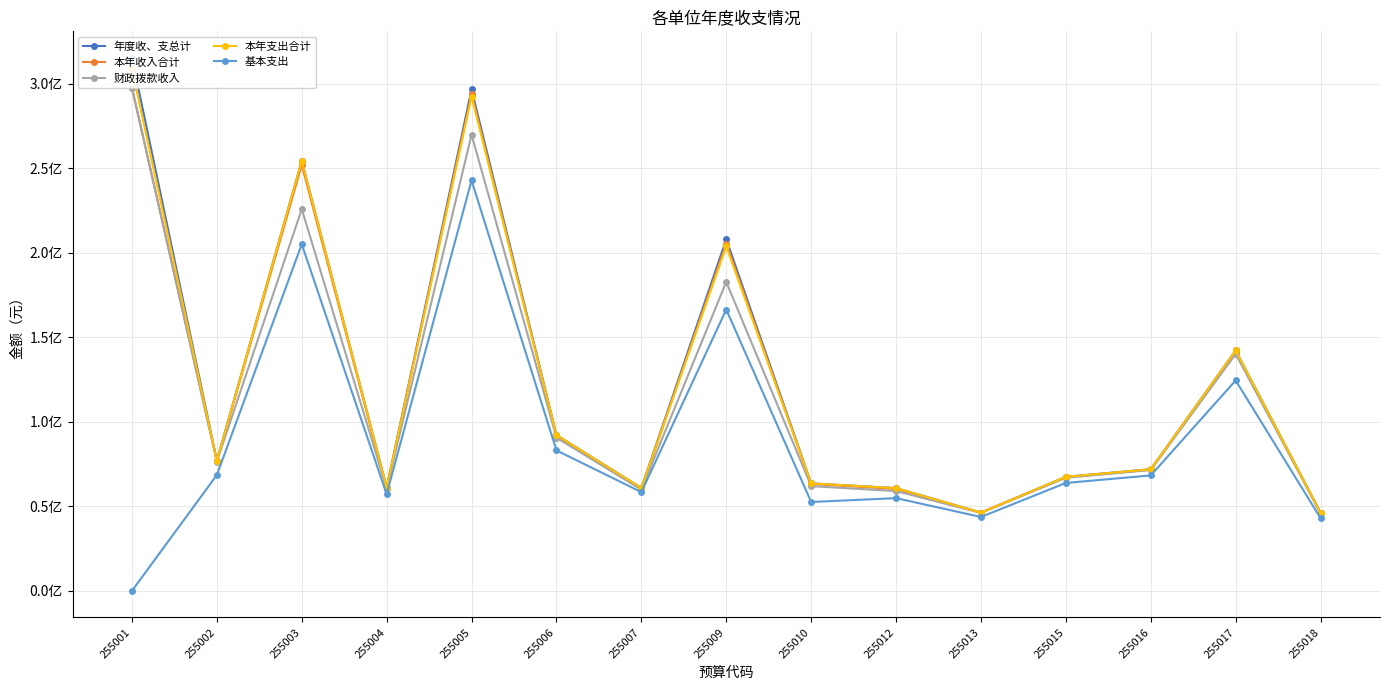

At 255017, list the series in order from smallest to largest.

基本支出, 财政拨款收入, 本年收入合计, 年度收、支总计, 本年支出合计